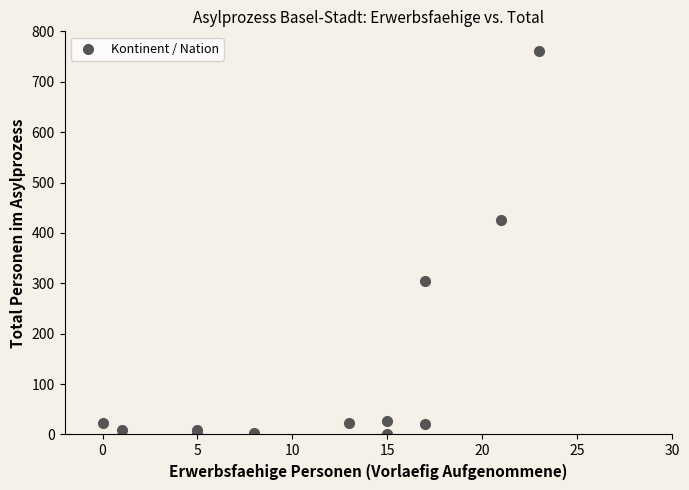

What Y value in the scatter plot is closest to 381?

425